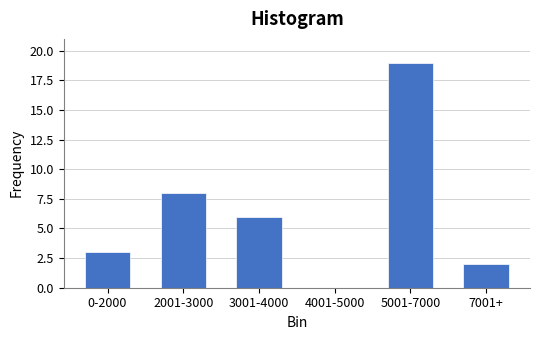

Reading left to right, list all the values displayed in this chart.

0-2000=3	2001-3000=8	3001-4000=6	4001-5000=0	5001-7000=19	7001+=2